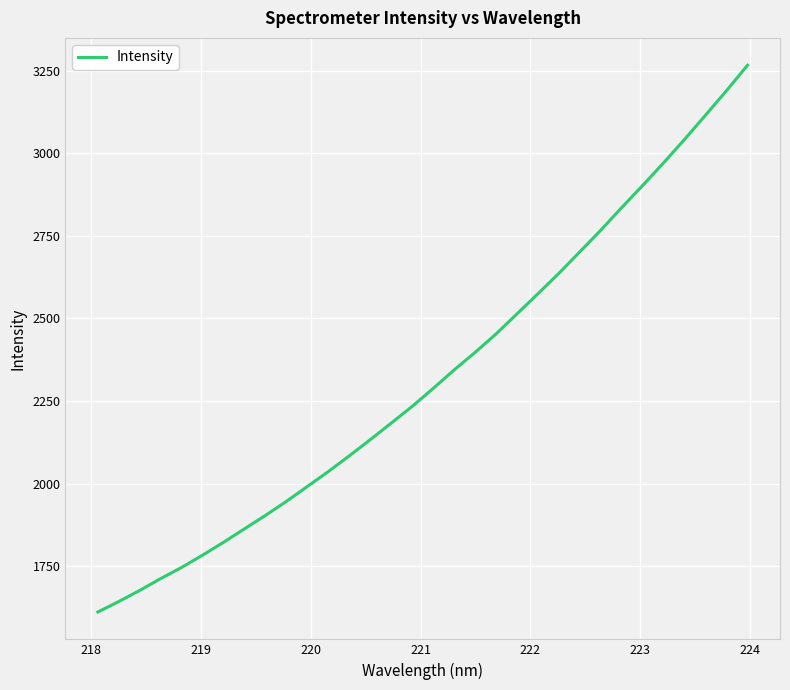

What is the greatest value displayed?

3266.2